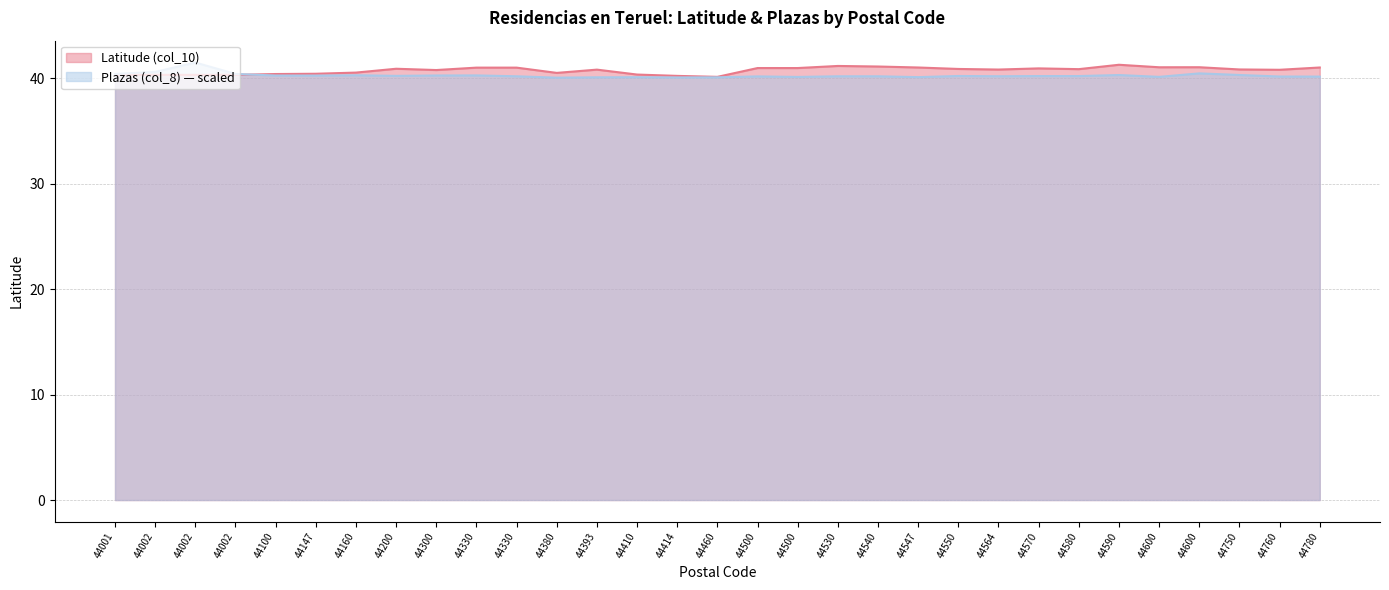

How many lines are shown in the chart?

2